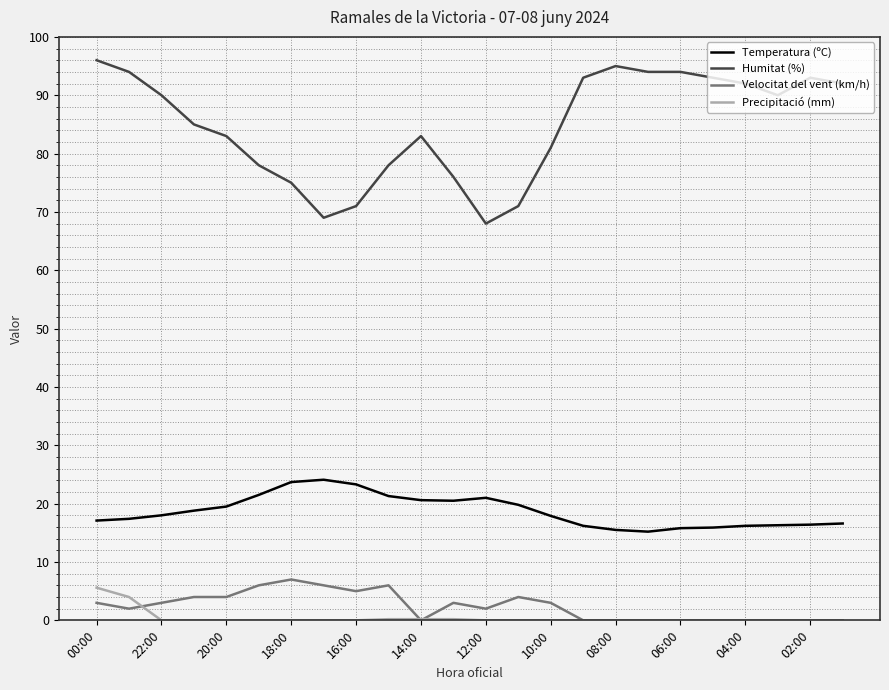

True or false: Temperatura (ºC) and Humitat (%) intersect in this chart.

False